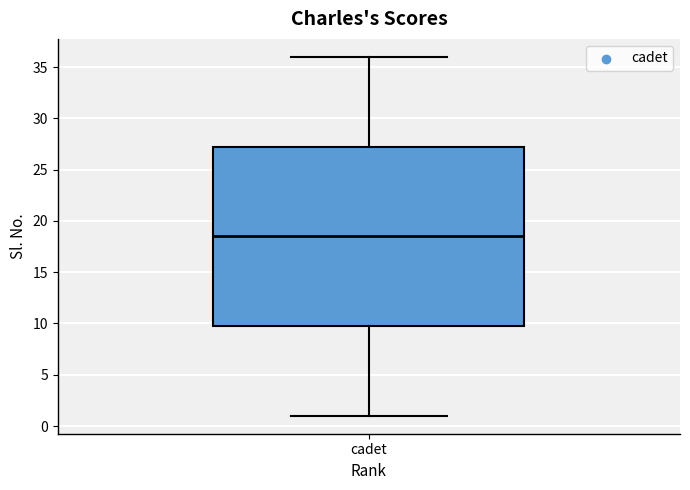

Read this box plot against the y-axis: the position of the median line, the range covered by the box, and the ends of both whiskers. The values are not printed on the chart, so give them approximately, as read against the axis.

median 18.5, box 10.0 to 27.5, whiskers 1.0 to 36.0